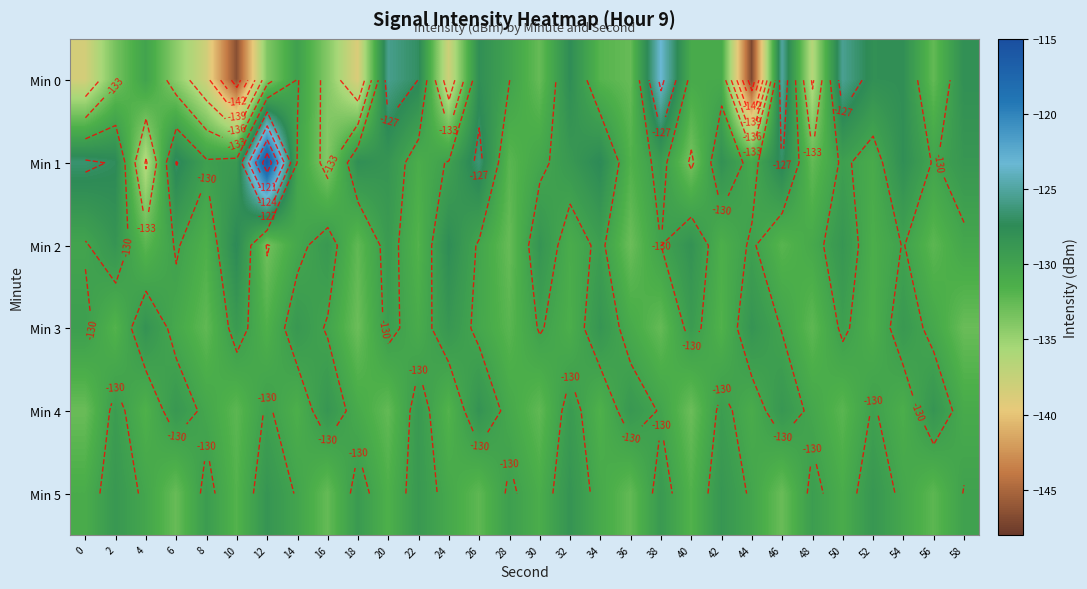

What is the minimum value shown in the chart?

-147.0